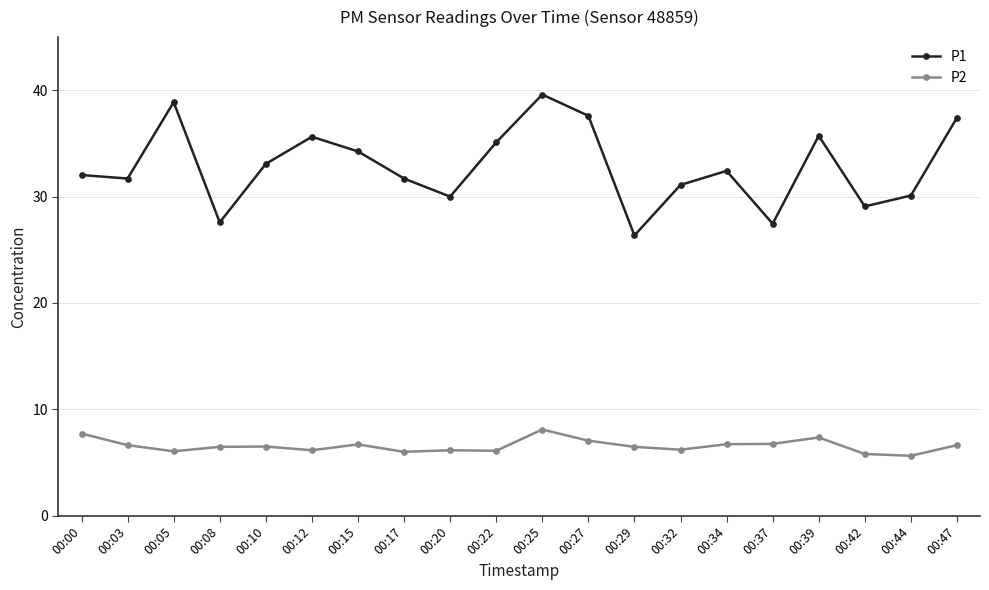

What is the smallest value displayed?

5.6